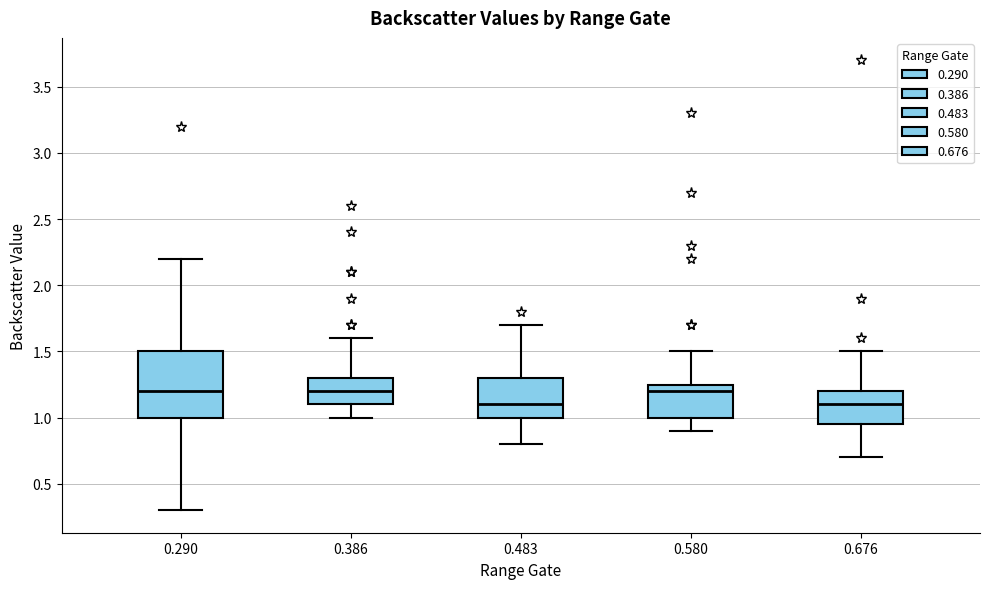

Reading left to right, read every box against the y-axis: the position of its median line, the range the box covers, and the ends of its whiskers. The values are not printed on the chart, so give them approximately, as read against the axis.

0.290: median 1.20, box 1.00 to 1.50, whiskers 0.30 to 2.20
0.386: median 1.20, box 1.10 to 1.30, whiskers 1.00 to 1.60
0.483: median 1.10, box 1.00 to 1.30, whiskers 0.80 to 1.70
0.580: median 1.20, box 1.00 to 1.25, whiskers 0.90 to 1.50
0.676: median 1.10, box 0.95 to 1.20, whiskers 0.70 to 1.50